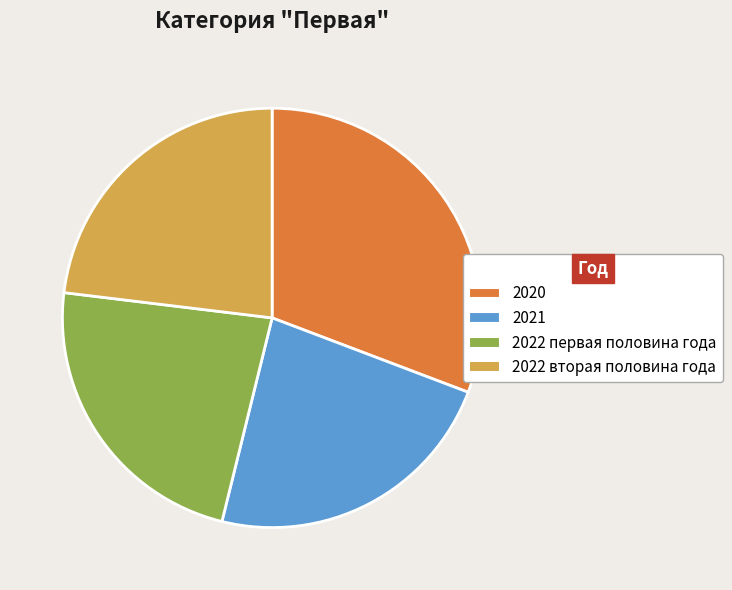

What is the ratio of the value at 2022 вторая половина года to the value at 2022 первая половина года?

1.0